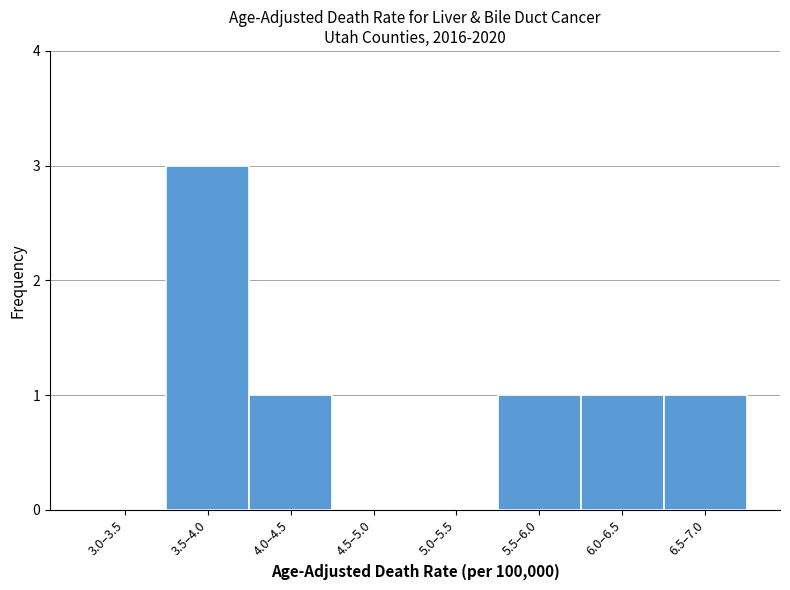

Reading left to right, list all the values displayed in this chart.

3.0–3.5=0	3.5–4.0=3	4.0–4.5=1	4.5–5.0=0	5.0–5.5=0	5.5–6.0=1	6.0–6.5=1	6.5–7.0=1